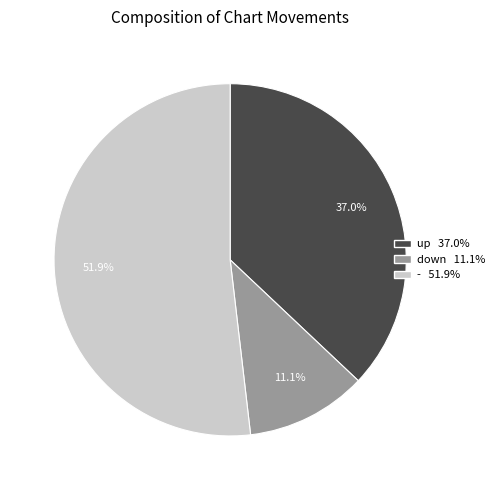

Approximately how many times larger is the value at down compared to up?

0.3